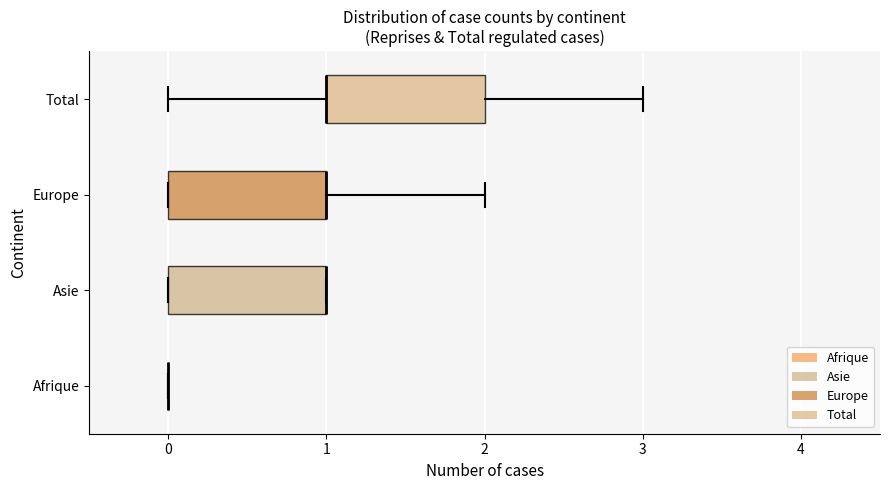

Reading bottom to top, transcribe this box plot: for each box, give where its median line is, the range the box spans, and where its two whiskers end, as read against the x-axis. The values are not printed on the chart, so give them approximately, as read against the axis.

Afrique: box collapsed to a line at 0, whiskers 0 to 0
Asie: median 1 (drawn on the box's right edge), box 0 to 1, whiskers 0 to 1
Europe: median 1 (drawn on the box's right edge), box 0 to 1, whiskers 0 to 2
Total: median 1 (drawn on the box's left edge), box 1 to 2, whiskers 0 to 3